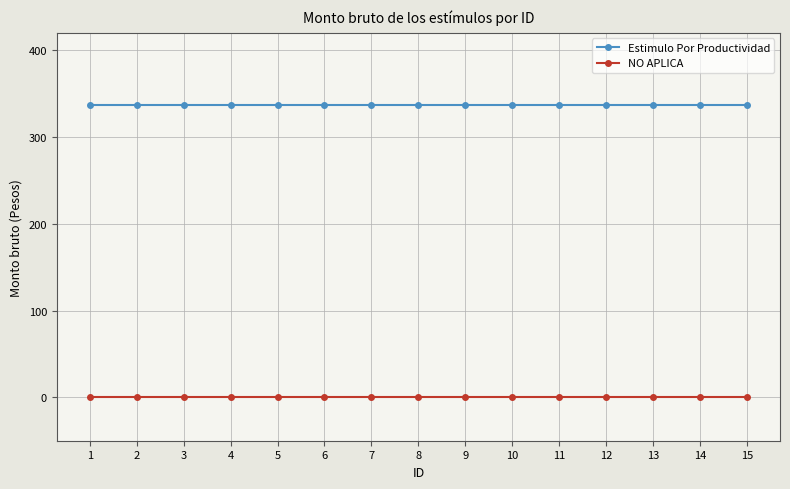

Reading right to left, extract all data points from this chart.

Estimulo Por Productividad: 15=336.8	14=336.8	13=336.8	12=336.8	11=336.8	10=336.8	9=336.8	8=336.8	7=336.8	6=336.8	5=336.8	4=336.8	3=336.8	2=336.8	1=336.8
NO APLICA: 15=0.0	14=0.0	13=0.0	12=0.0	11=0.0	10=0.0	9=0.0	8=0.0	7=0.0	6=0.0	5=0.0	4=0.0	3=0.0	2=0.0	1=0.0